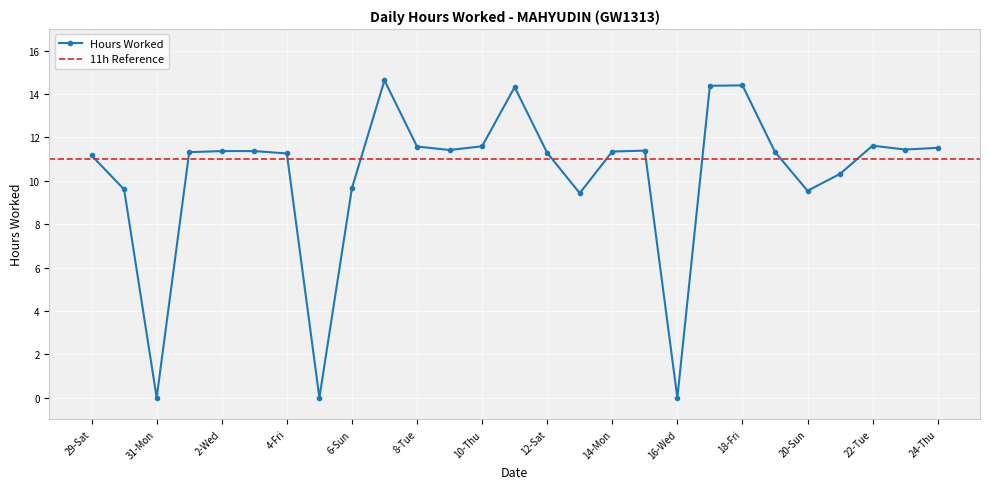

Rank the categories by value from lowest to highest.

31-Mon, 5-Sat, 16-Wed, 13-Sun, 20-Sun, 30-Sun, 6-Sun, 21-Mon, 29-Sat, 4-Fri, 12-Sat, 1-Tue, 19-Sat, 14-Mon, 2-Wed, 3-Thu, 15-Tue, 9-Wed, 23-Wed, 24-Thu, 8-Tue, 10-Thu, 22-Tue, 11-Fri, 17-Thu, 18-Fri, 7-Mon